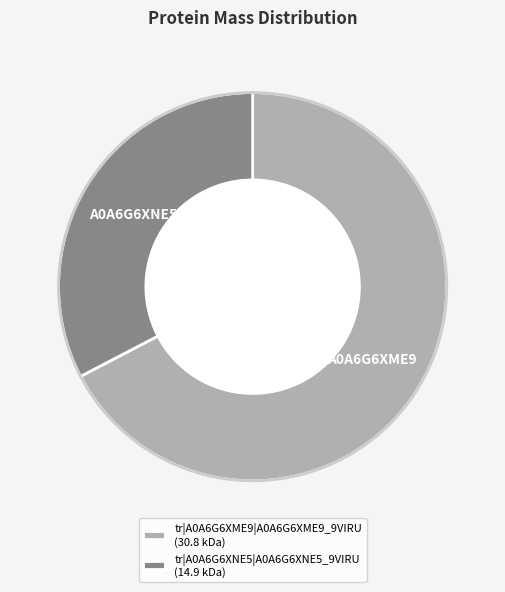

True or false: tr|A0A6G6XME9|A0A6G6XME9_9VIRU accounts for 75% of the total.

False